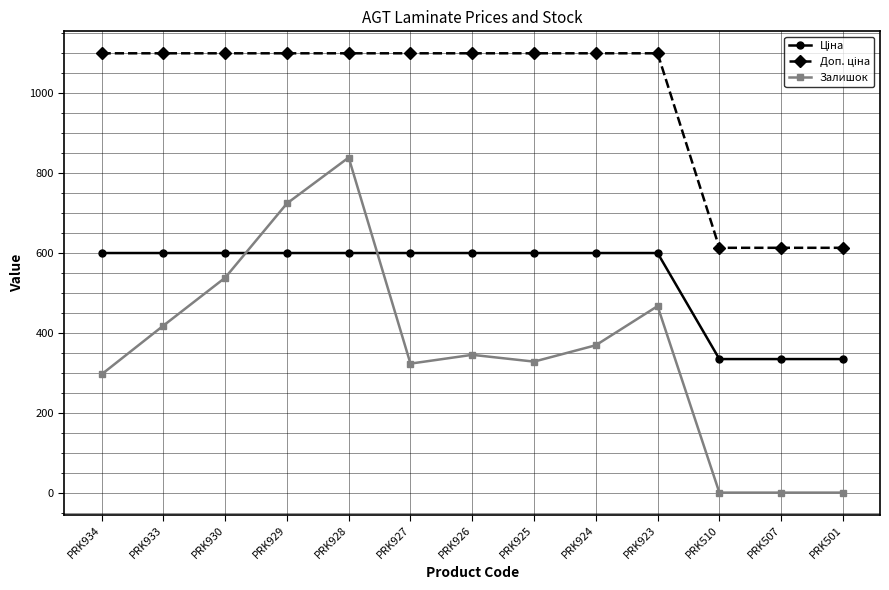

What is the sum of all Залишок values?

4647.0